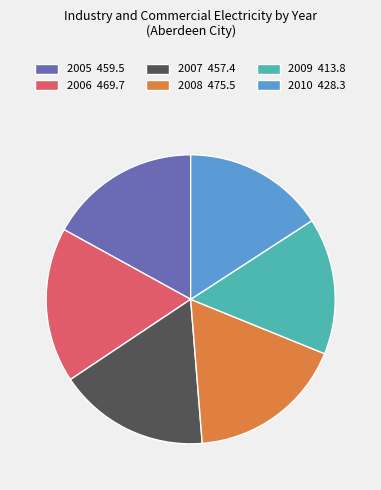

Does 2008 475.5 represent more than half of the total?

No